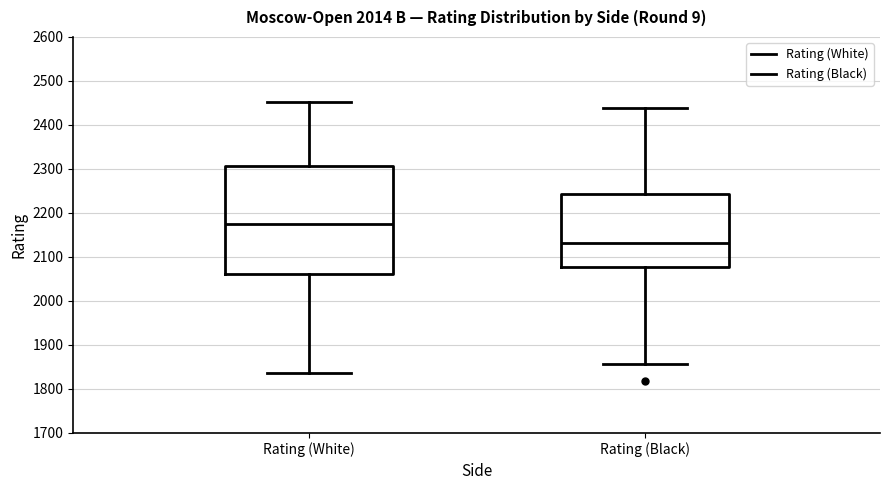

Comparing the boxes themselves (not the whiskers), which one is the tallest?

Rating (White)